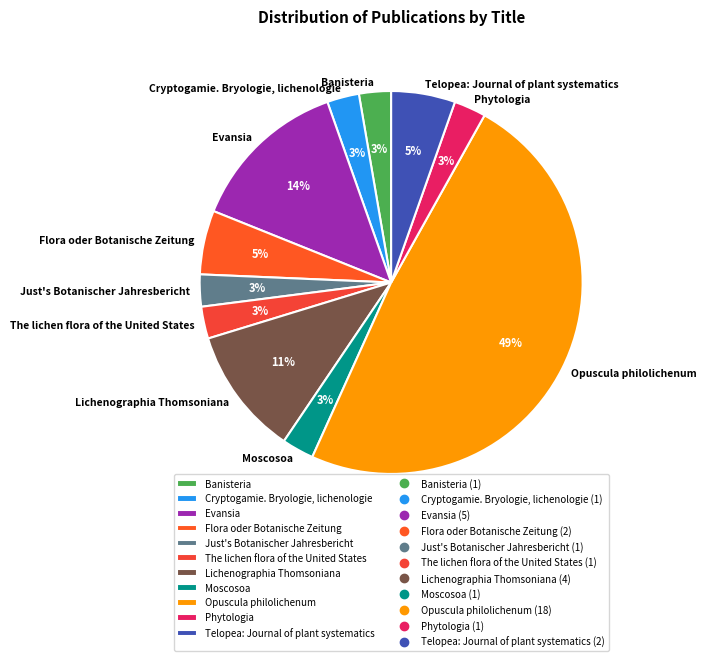

Which has a higher value, Flora oder Botanische Zeitung or Banisteria?

Flora oder Botanische Zeitung